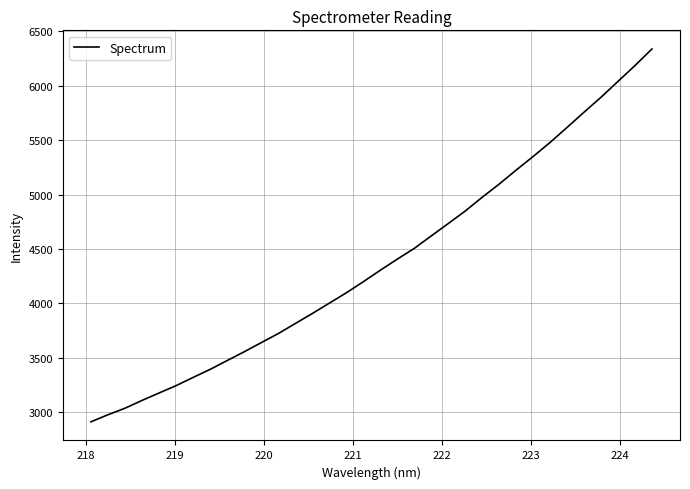

What is the difference between the maximum and minimum values?

3424.8